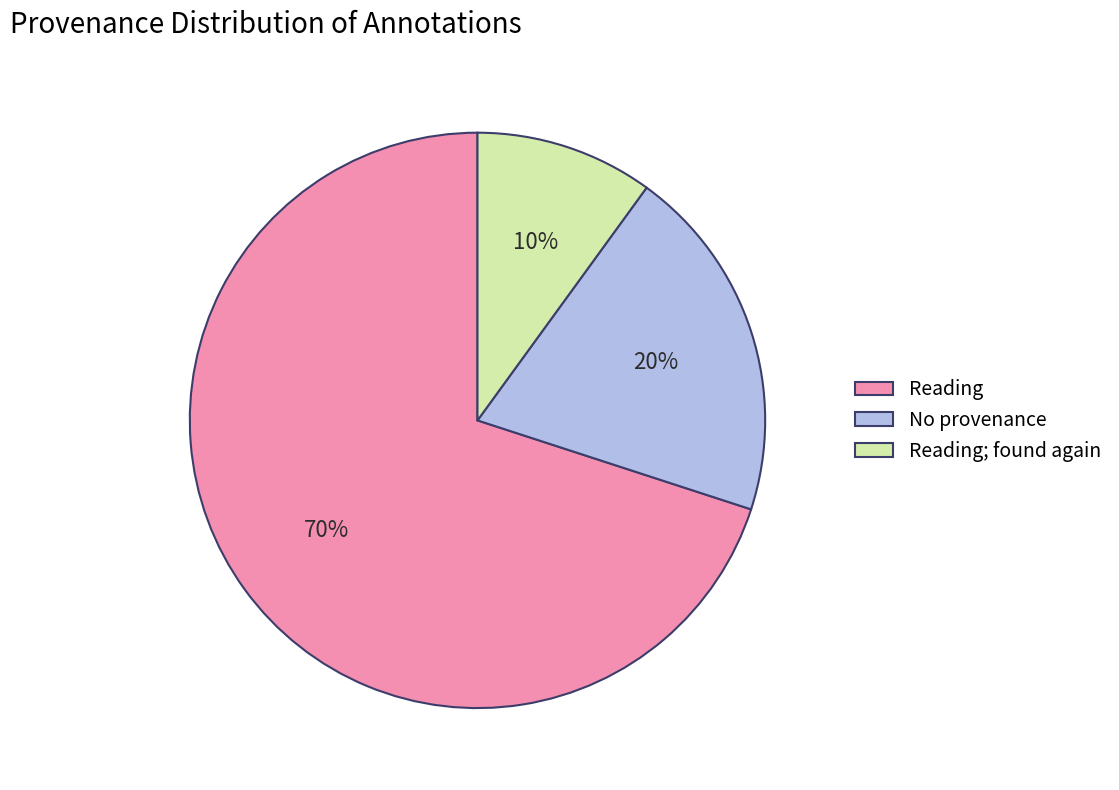

What is the largest slice in the pie chart?

Reading